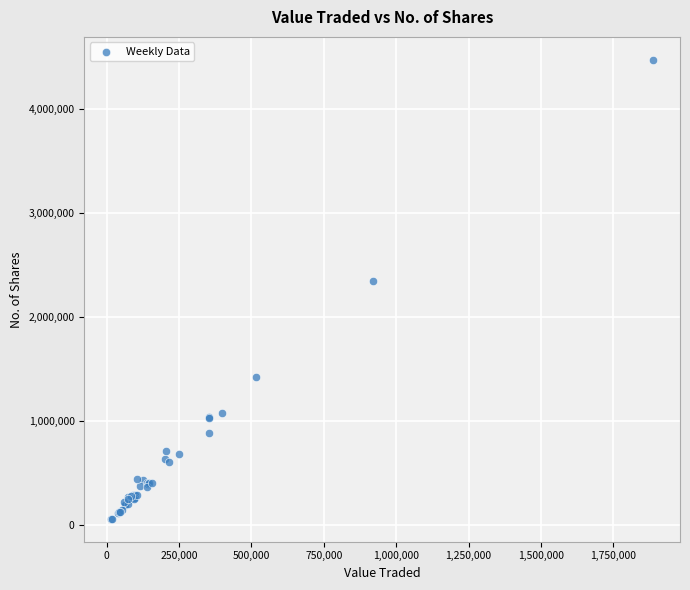

What Y value in the scatter plot is closest to 2266719?

2346626